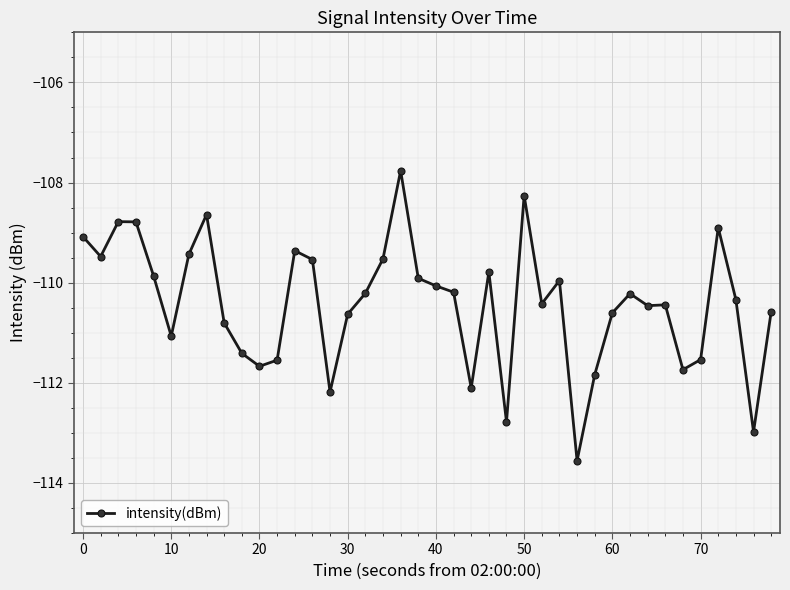

True or false: the data has more than 0 interior local peaks.

True